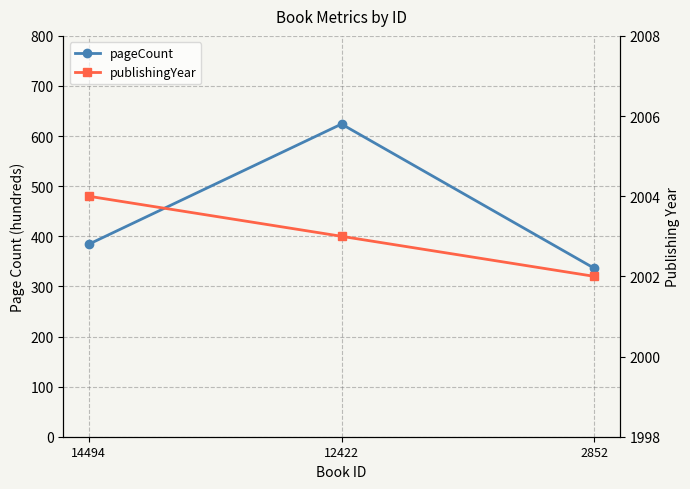

Rank the series by their maximum value, from highest to lowest.

publishingYear, pageCount